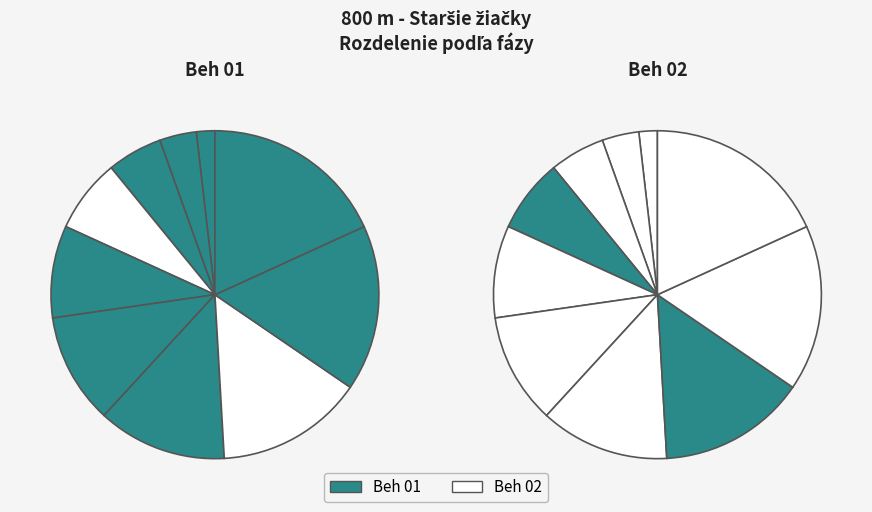

Which slice is the smallest?

Vašková Adriána